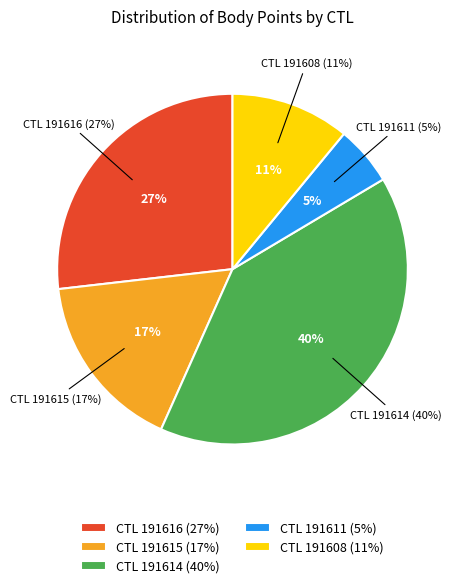

What percentage is the 191611 slice, to the nearest percent?

5%